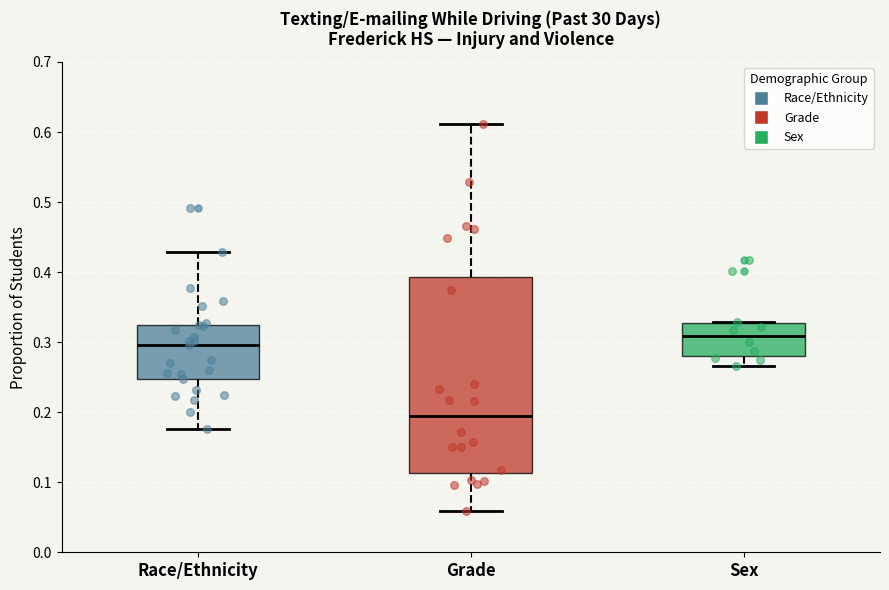

Which box has the highest median line?

Sex